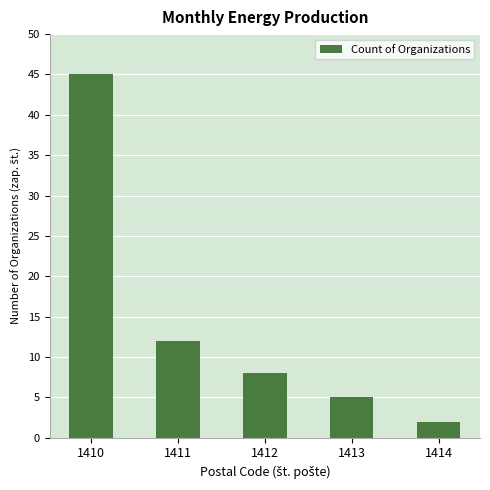

Which category has the highest value across all series?

1410